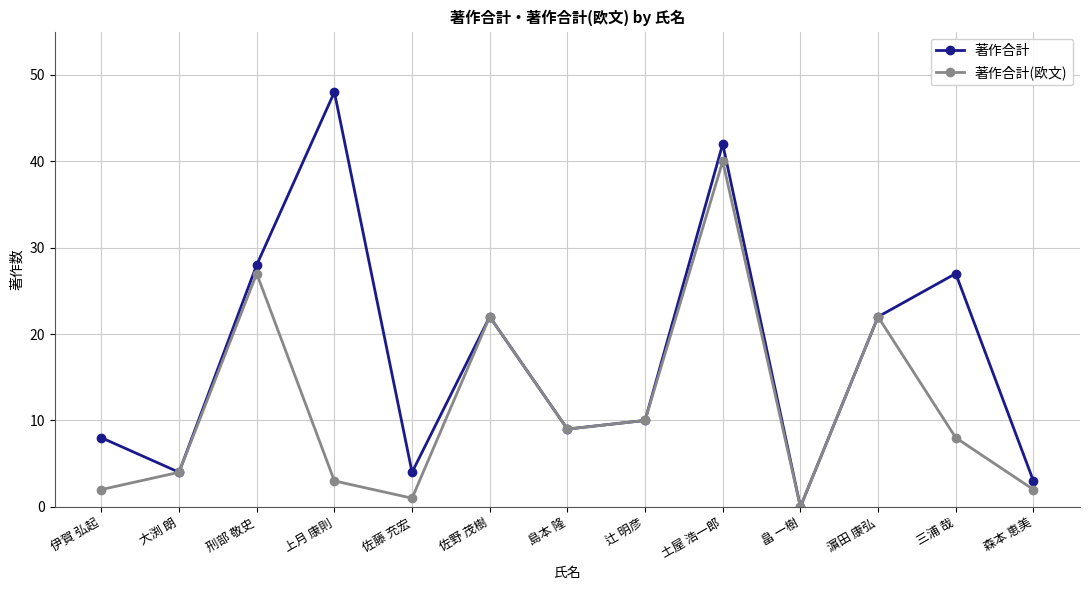

What is the value of the 著作合計(欧文) point at the 13th from the left?

2